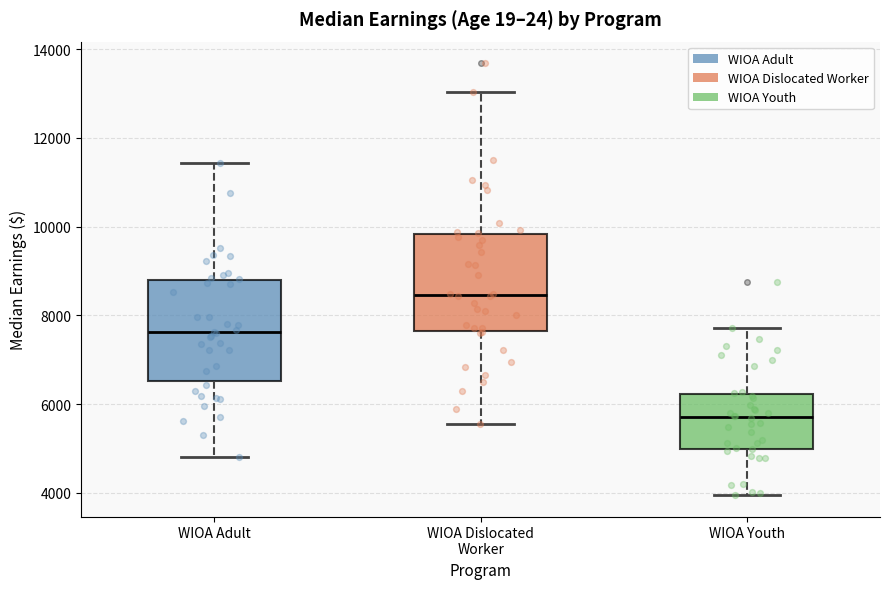

Which box's median line is the lowest?

WIOA Youth